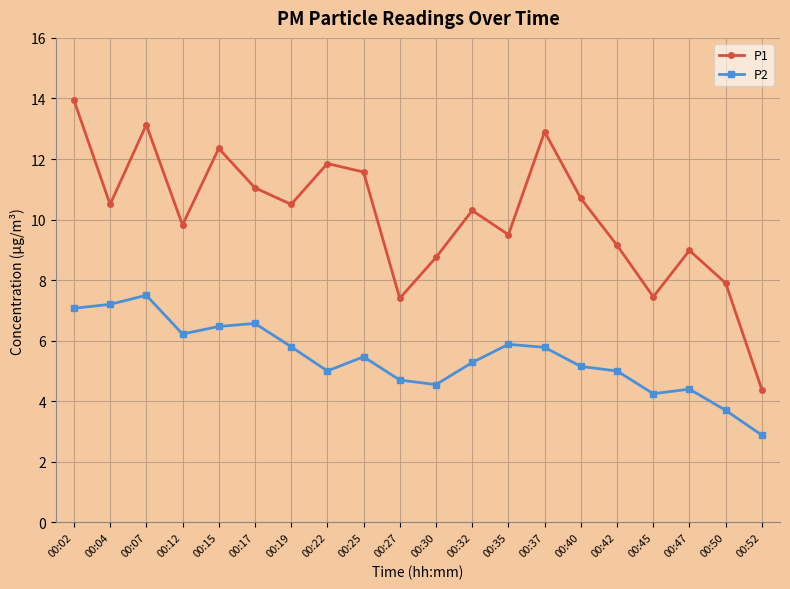

List the series in order of their overall mean, highest first.

P1, P2